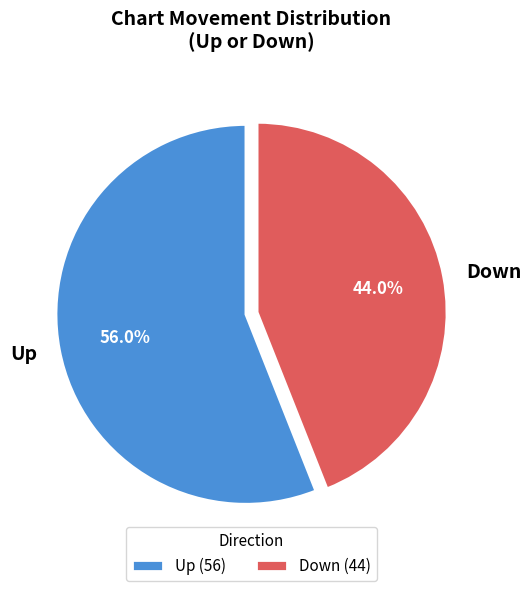

Rank the categories by value from lowest to highest.

Down, Up